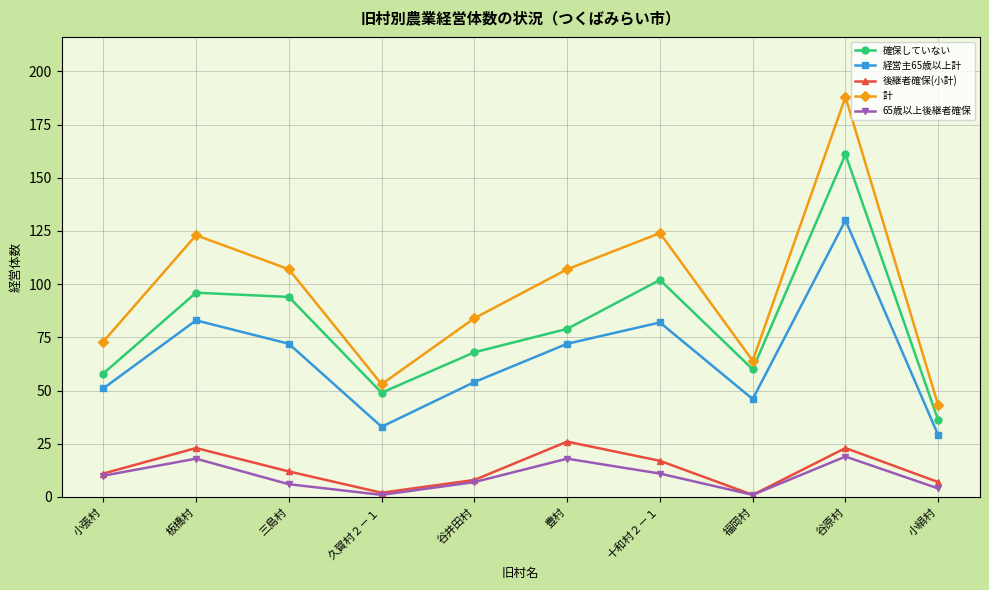

The value of 計 at 十和村２－１ is 85. True or false?

False